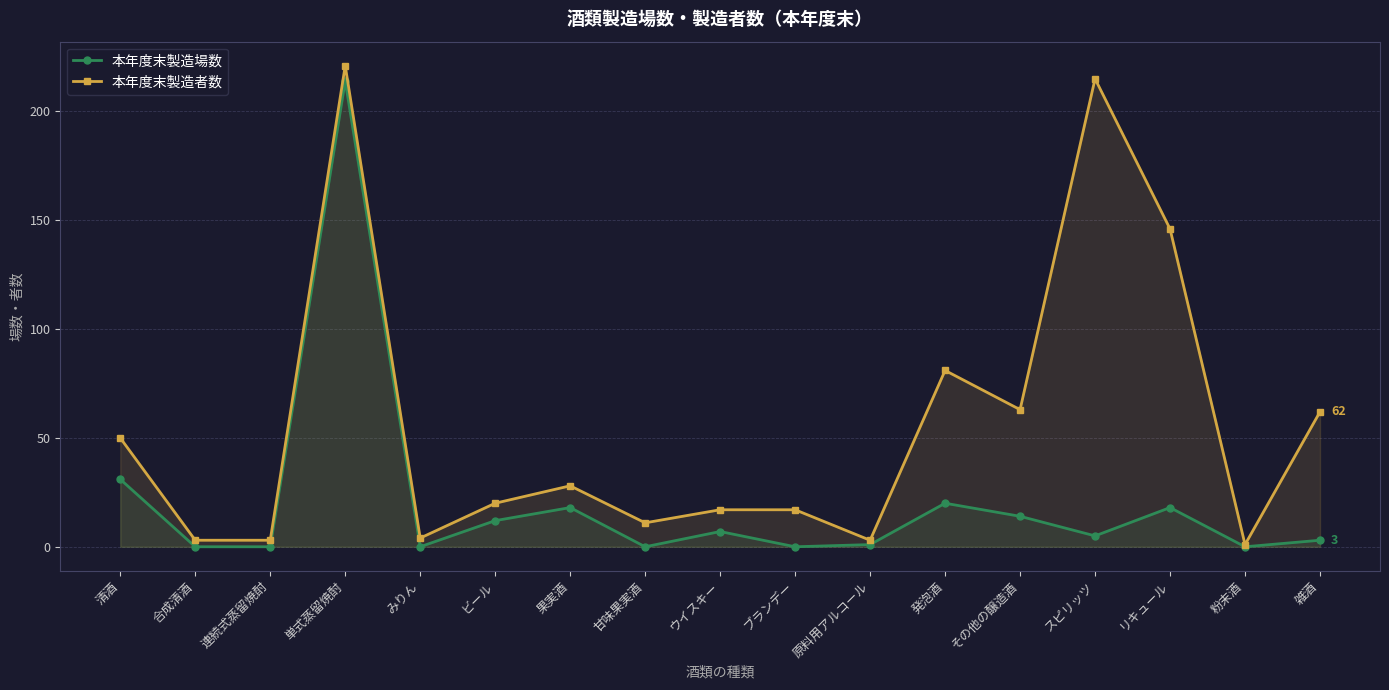

The value of 本年度末製造場数 at リキュール is 10. True or false?

False